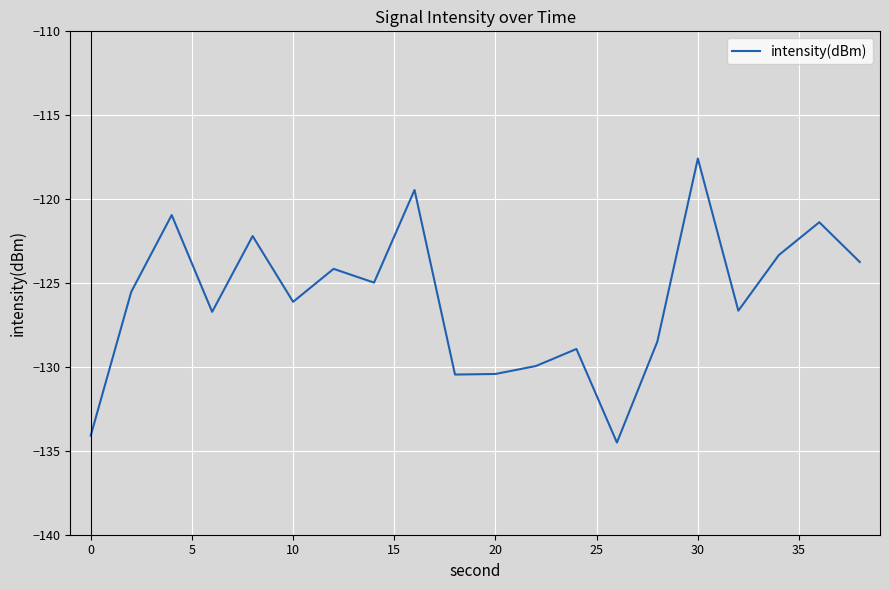

How many distinct data groups are displayed?

1